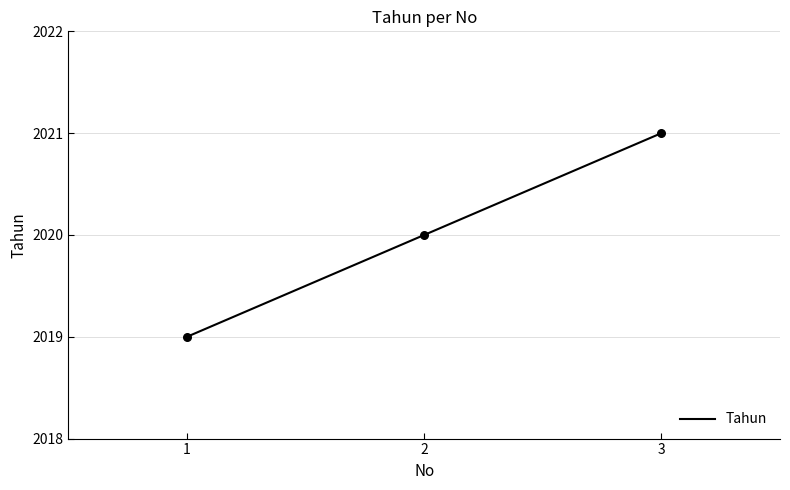

What is the change in value from 1 to 3?

+2